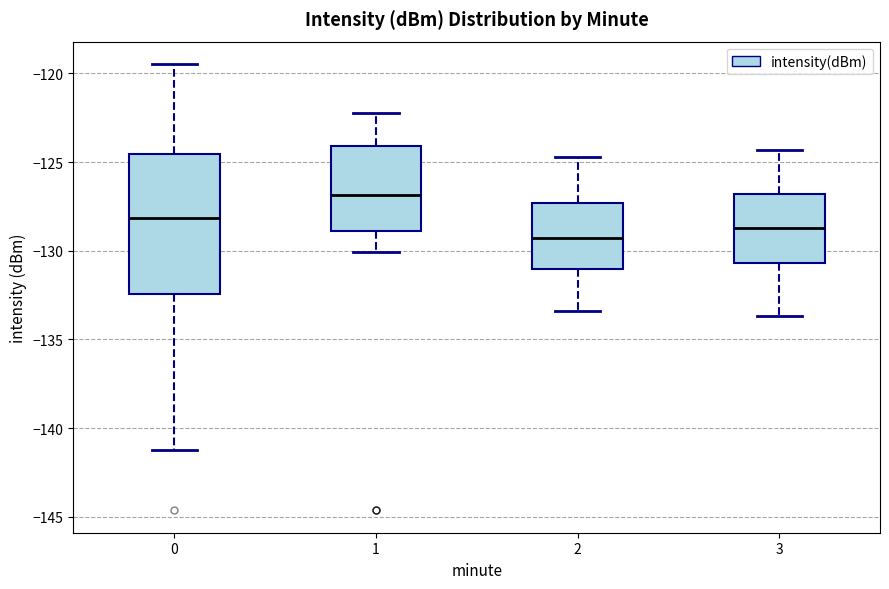

Reading left to right, transcribe this box plot: for each box, give where its median line is, the range the box spans, and where its two whiskers end, as read against the y-axis. The values are not printed on the chart, so give them approximately, as read against the axis.

0: median -128.0, box -132.5 to -124.5, whiskers -141.0 to -119.5
1: median -127.0, box -129.0 to -124.0, whiskers -130.0 to -122.0
2: median -129.5, box -131.0 to -127.5, whiskers -133.5 to -124.5
3: median -128.5, box -130.5 to -127.0, whiskers -133.5 to -124.5